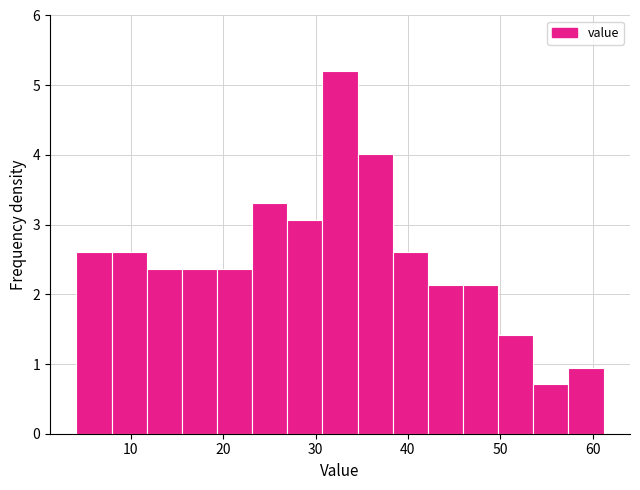

Around what value on the x-axis is the tallest bar? Give the approximate position of its centre, as read against the axis.

33